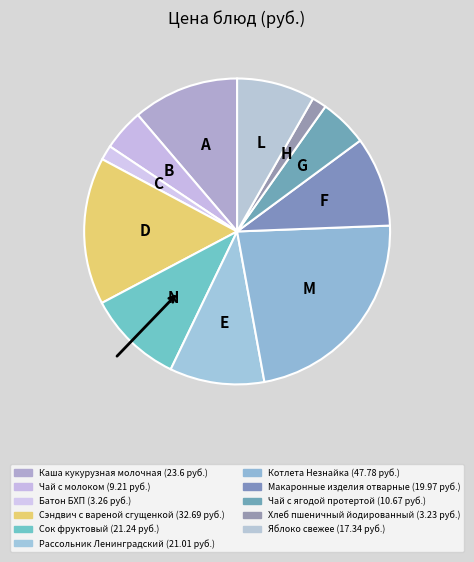

To the nearest percent, what is the average slice percentage?

9%